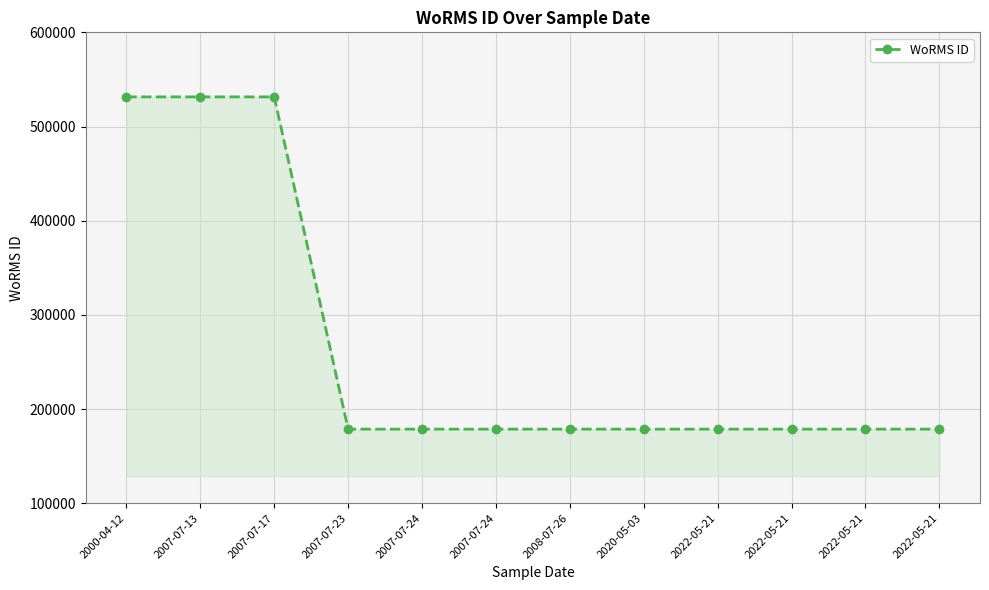

Reading right to left, what are all the values shown in this chart?

178627	178628	178627	178628	178628	178628	178627	178627	178628	531445	531445	531445